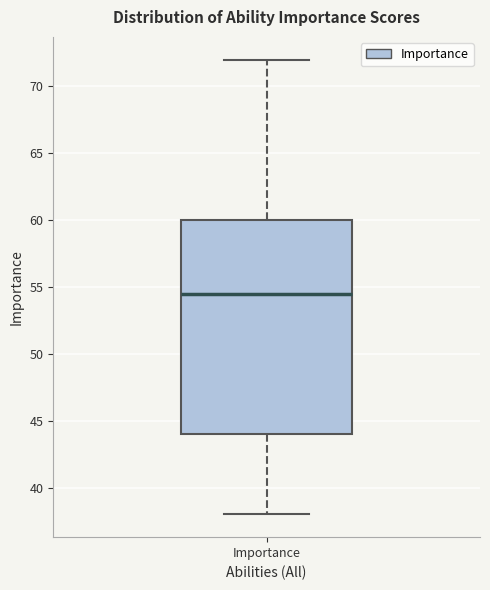

Where does the median line of the box for Importance sit on the y-axis? The values are not printed on the chart, so give them approximately, as read against the axis.

54.5